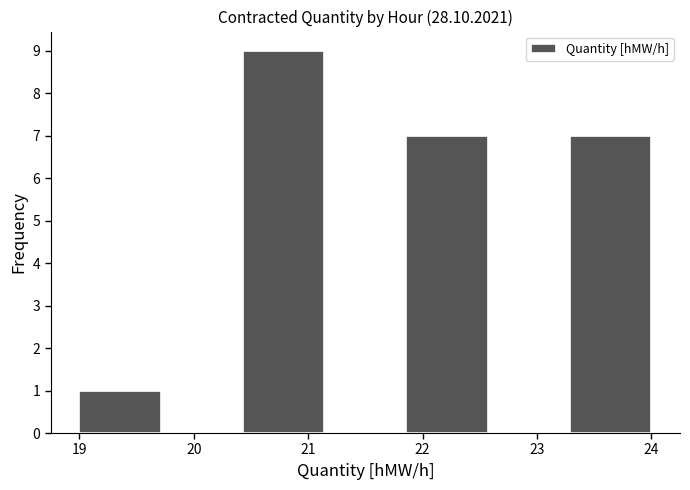

Reading left to right, list every bar in this chart as the range it spans on the x-axis followed by its height. Neither the bar edges nor the heights are printed on the chart, so give them approximately, as read against the axes.

19.0 to 19.7: 1
19.7 to 20.4: 0
20.4 to 21.1: 9
21.1 to 21.9: 0
21.9 to 22.6: 7
22.6 to 23.3: 0
23.3 to 24.0: 7